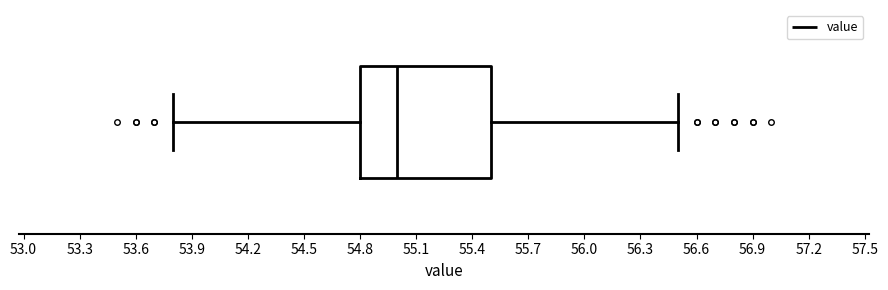

Where is the right edge of the box on the x-axis? The values are not printed on the chart, so give them approximately, as read against the axis.

55.5